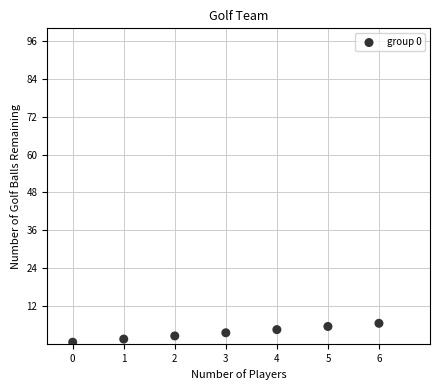

What is the range of Y values (max minus min)?

6.0